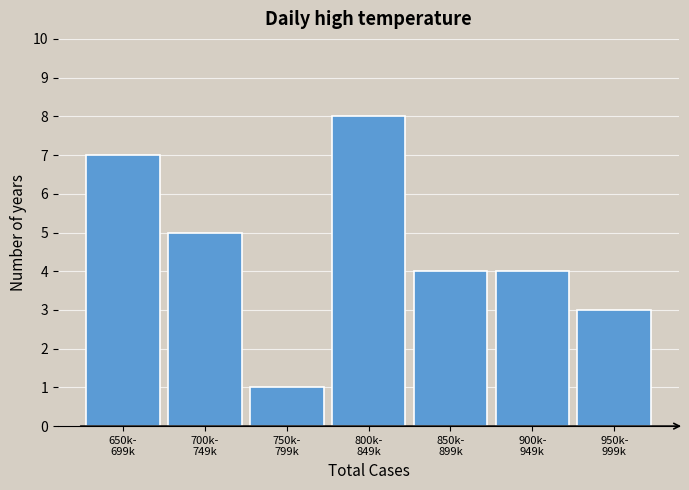

Reading left to right, list all the values displayed in this chart.

7	5	1	8	4	4	3